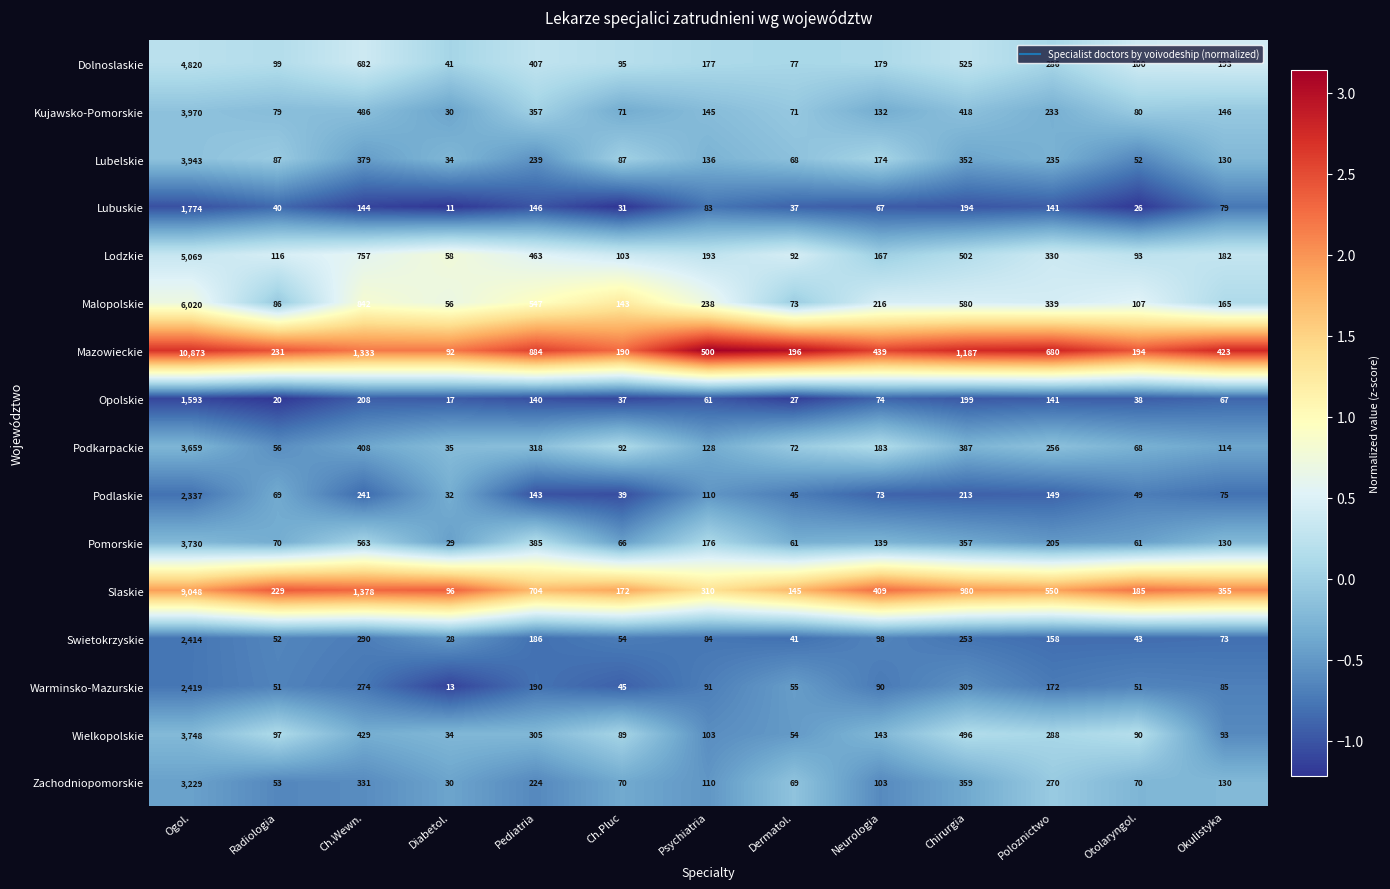

The value of Mazowieckie at Radiologia is 131. True or false?

False